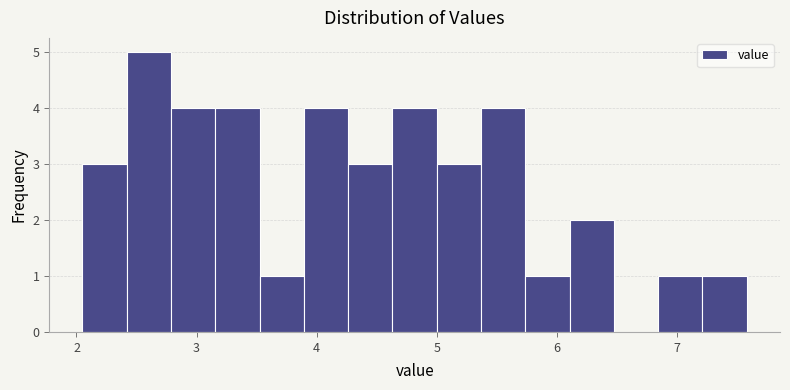

Around what value on the x-axis is the tallest bar? Give the approximate position of its centre, as read against the axis.

2.6